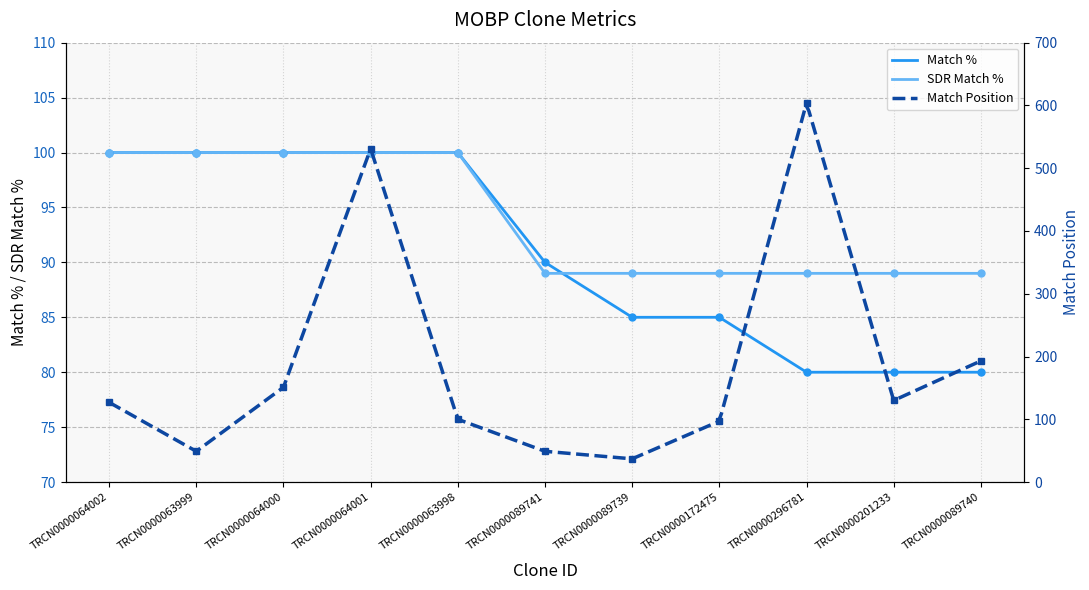

What is the maximum value for Match Position?

604